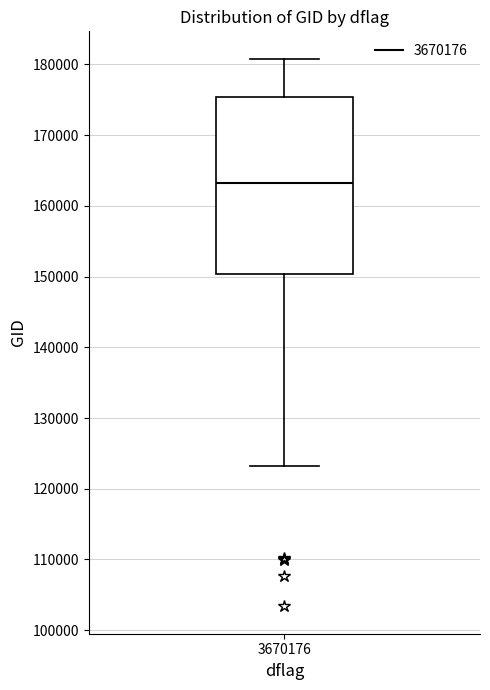

Read this box plot against the y-axis: the position of the median line, the range covered by the box, and the ends of both whiskers. The values are not printed on the chart, so give them approximately, as read against the axis.

median 163000, box 150000 to 175000, whiskers 123000 to 181000